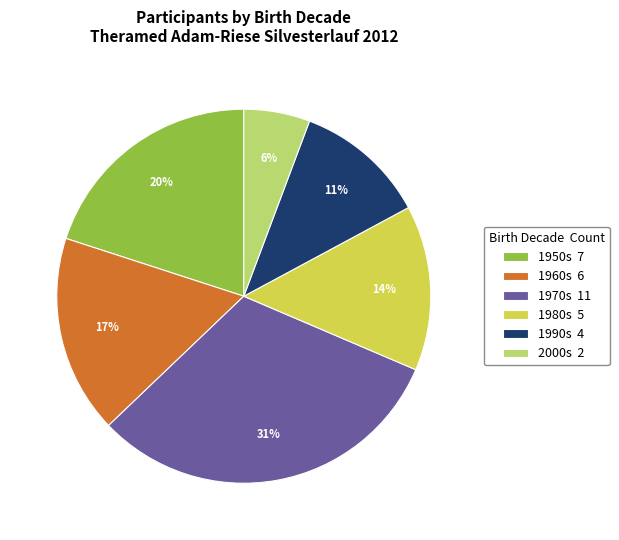

Is there a majority slice in this chart?

No